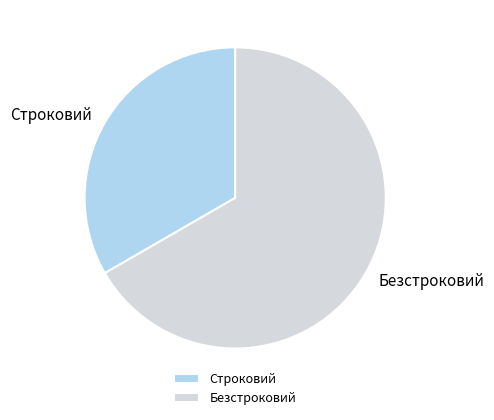

What is the ratio of the value at Безстроковий to the value at Строковий?

2.0